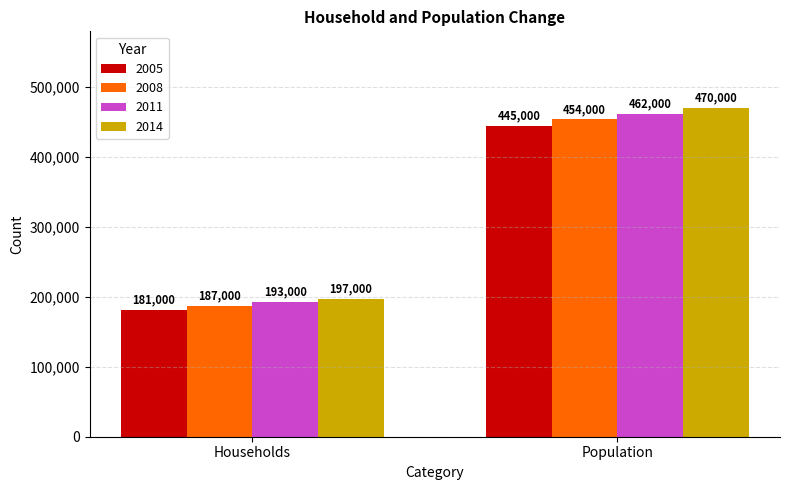

The 2014 series shows 345192 at Households. True or false?

False